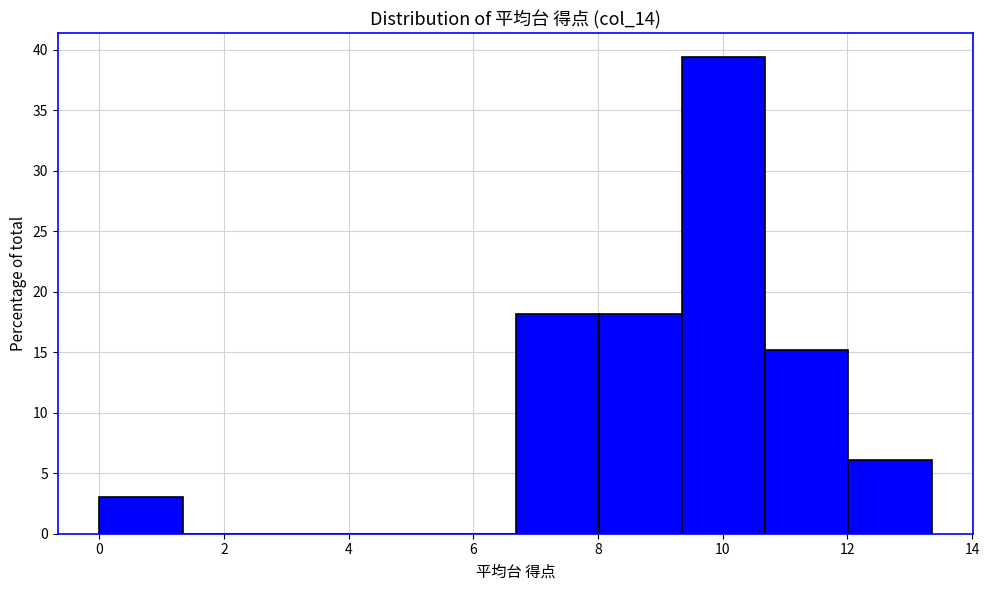

How tall is the bar that spans 10.6 to 12.0 on the x-axis? Neither the bar edges nor the heights are printed on the chart, so give them approximately, as read against the axes.

15.0